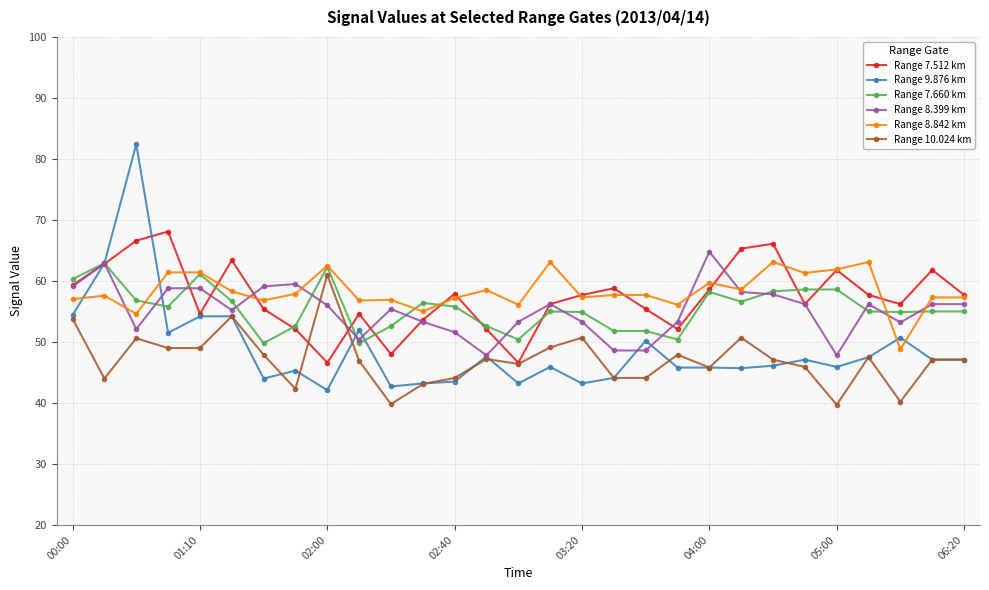

What is the value of the Range 8.842 km point at the 26th from the left?

63.1